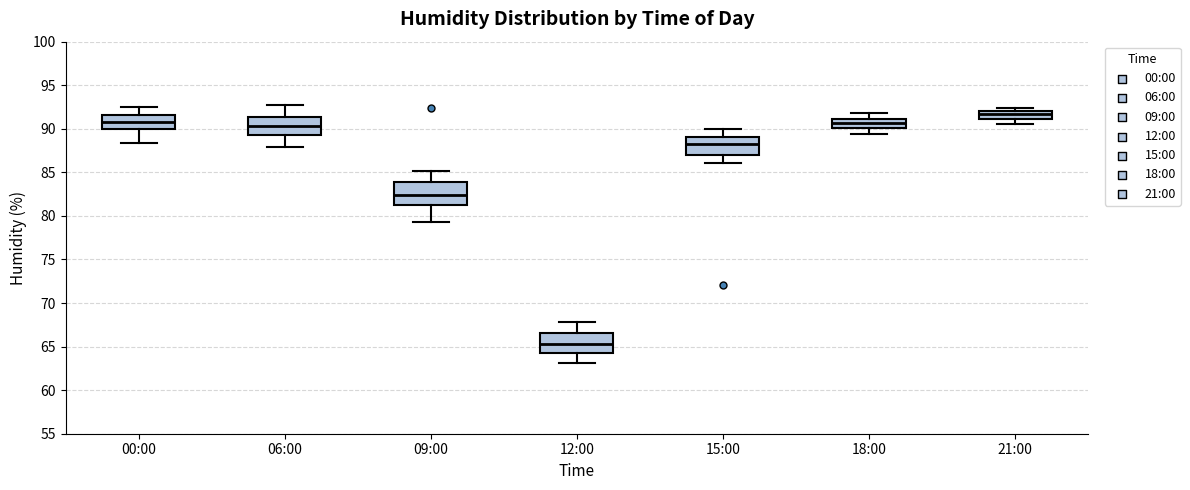

Reading left to right, read every box against the y-axis: the position of its median line, the range the box covers, and the ends of its whiskers. The values are not printed on the chart, so give them approximately, as read against the axis.

00:00: median 91.0, box 90.0 to 91.5, whiskers 88.5 to 92.5
06:00: median 90.5, box 89.5 to 91.5, whiskers 88.0 to 92.5
09:00: median 82.5, box 81.0 to 84.0, whiskers 79.5 to 85.0
12:00: median 65.5, box 64.0 to 66.5, whiskers 63.0 to 68.0
15:00: median 88.0, box 87.0 to 89.0, whiskers 86.0 to 90.0
18:00: median 90.5, box 90.0 to 91.0, whiskers 89.5 to 92.0
21:00: median 91.5, box 91.0 to 92.0, whiskers 90.5 to 92.5